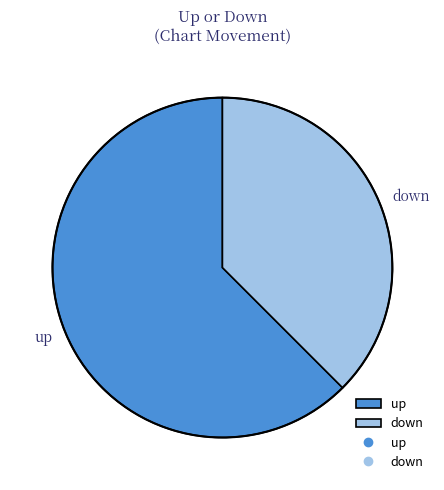

Rank the categories by value from highest to lowest.

up, down